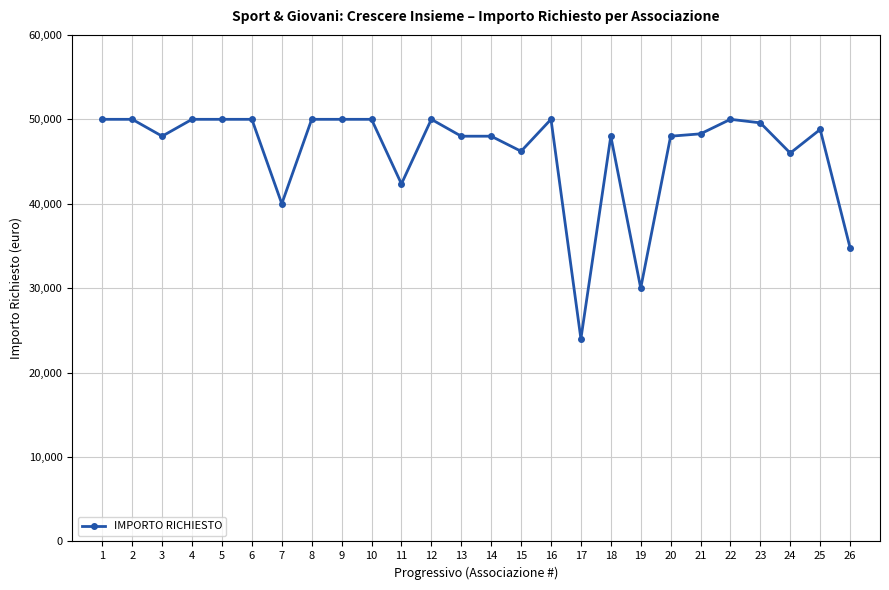

What is the approximate value at 17?

24000.0